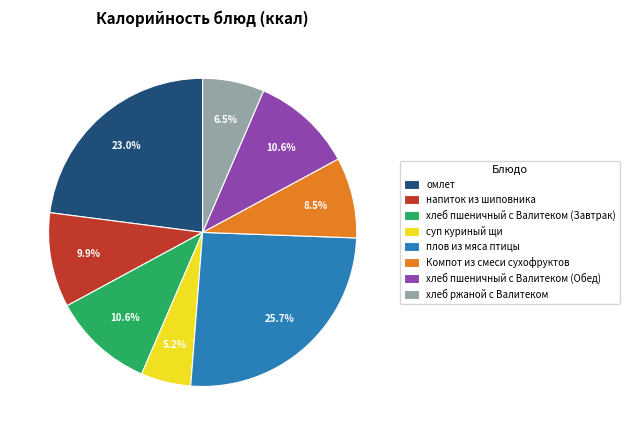

Which category has the biggest portion of the pie?

плов из мяса птицы